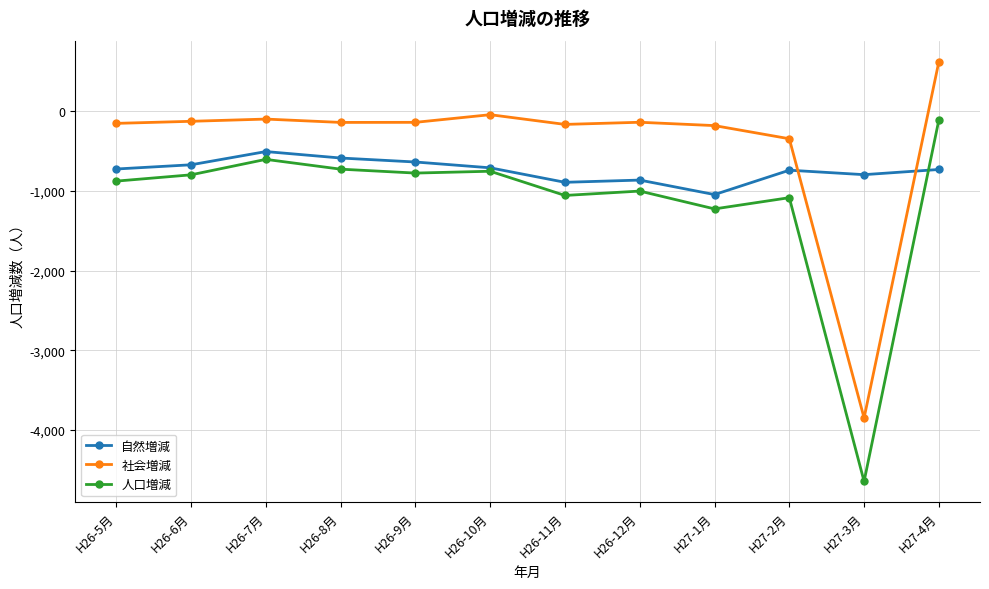

What is the sum of the 自然増減 values at H26-10月 and H27-3月?

-1506